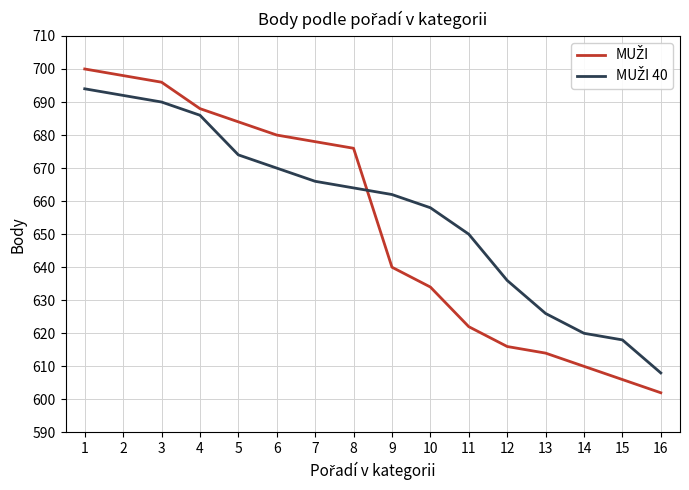

How many lines are shown in the chart?

2